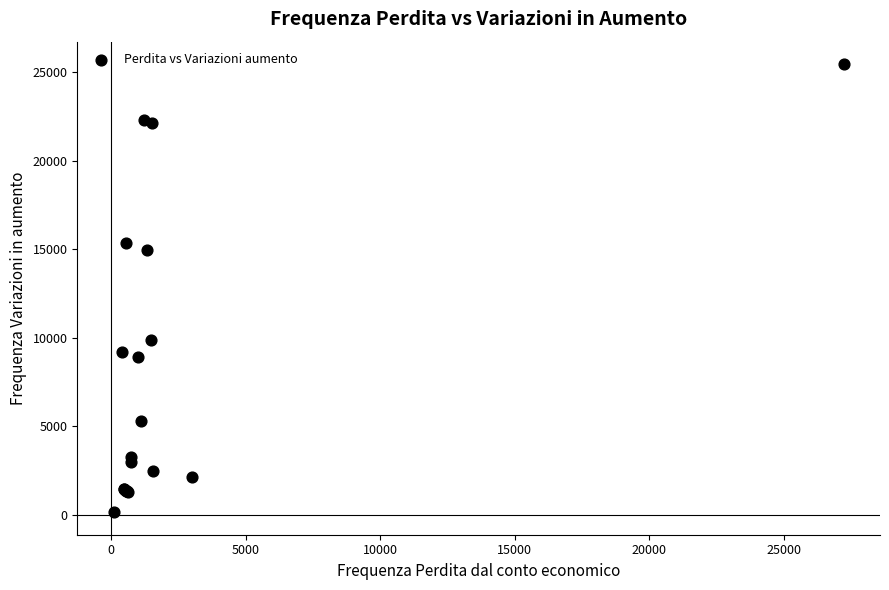

What Y value in the scatter plot is closest to 12793?

14978